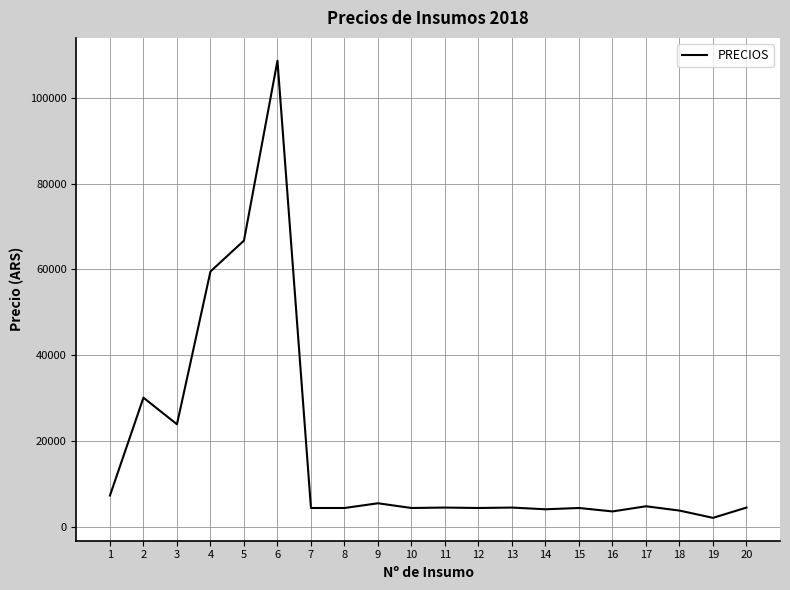

Where does the data first go above 4500?

1